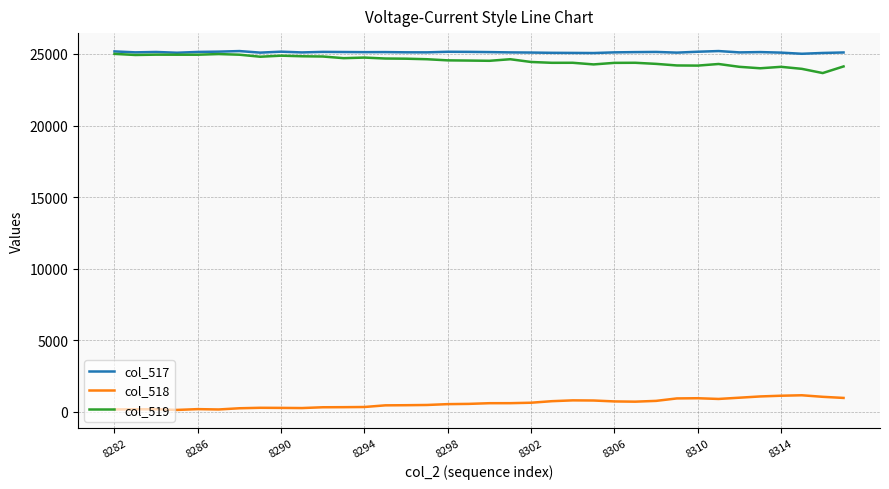

What is the greatest value displayed?

25201